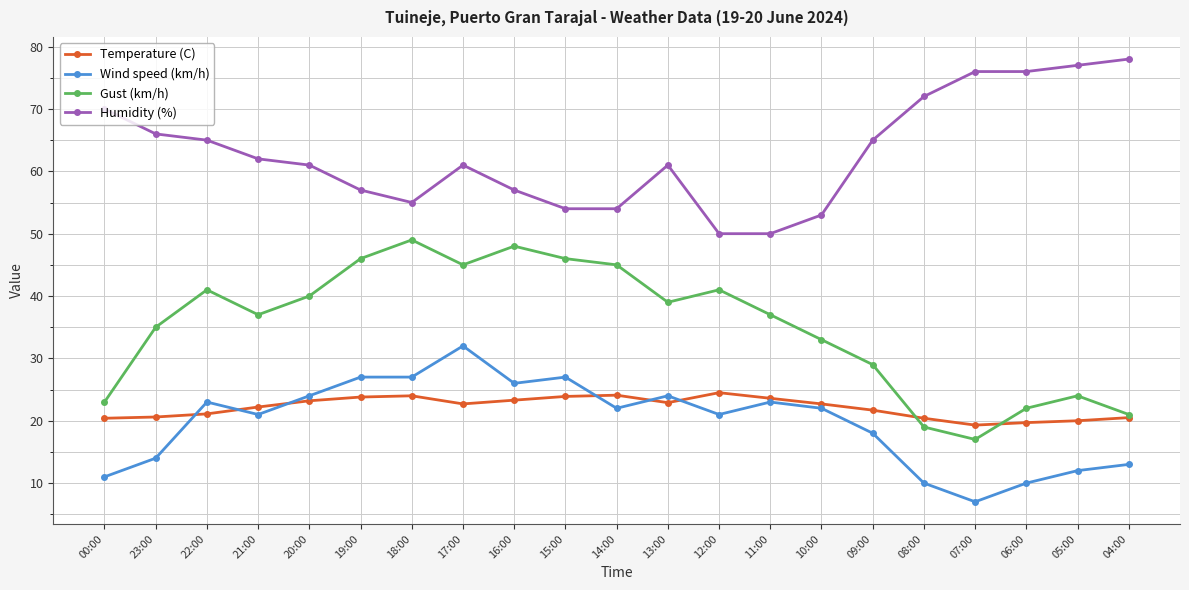

In Gust (km/h), how many points are lower than both neighbors (excluding endpoints)?

4